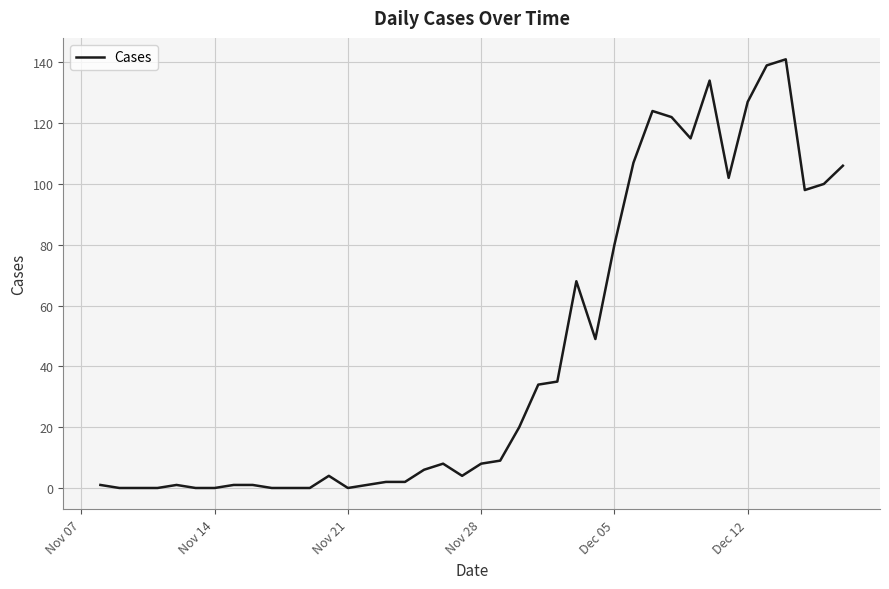

What is the difference between the maximum and minimum values?

141